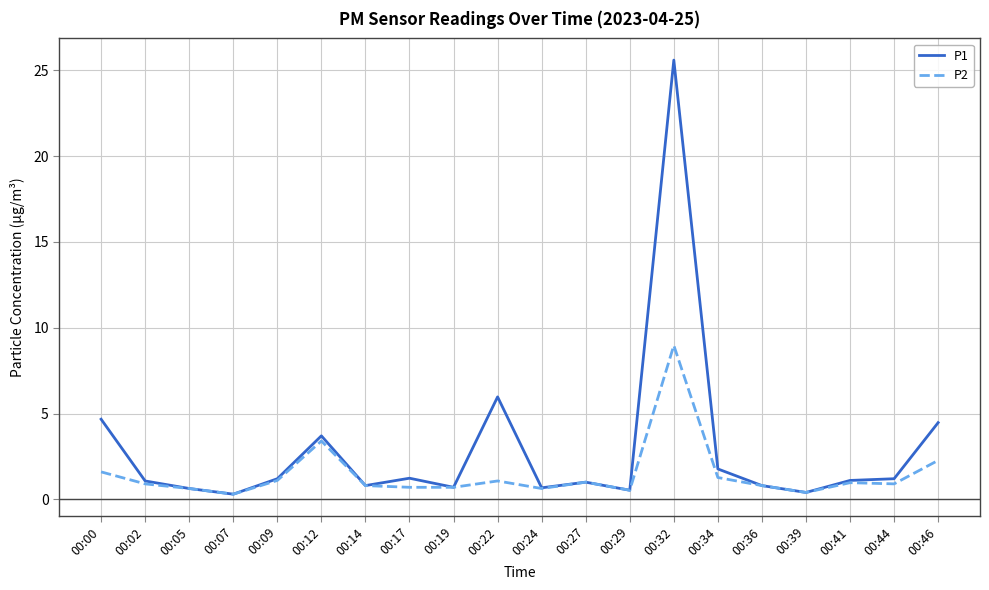

Is this an area chart (filled region under the line)?

No